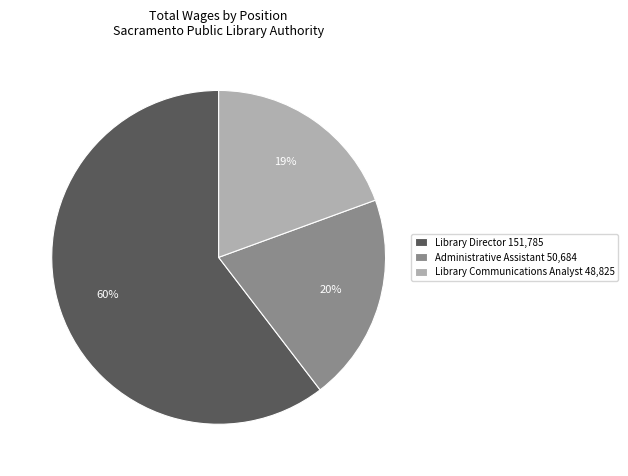

Rank the categories by value from highest to lowest.

Library Director, Administrative Assistant, Library Communications Analyst